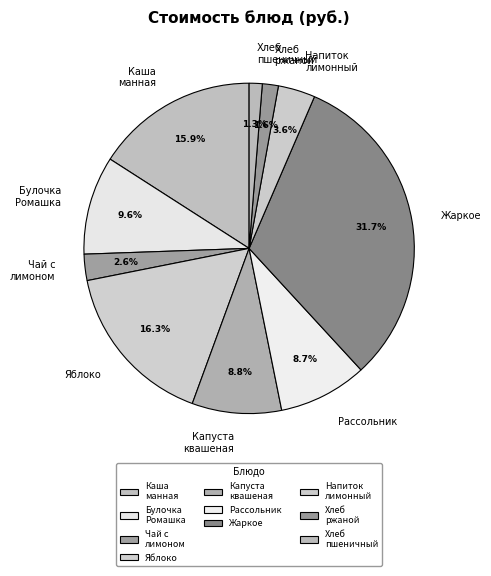

What portion of the pie excludes Хлеб пшеничный?

98.7%